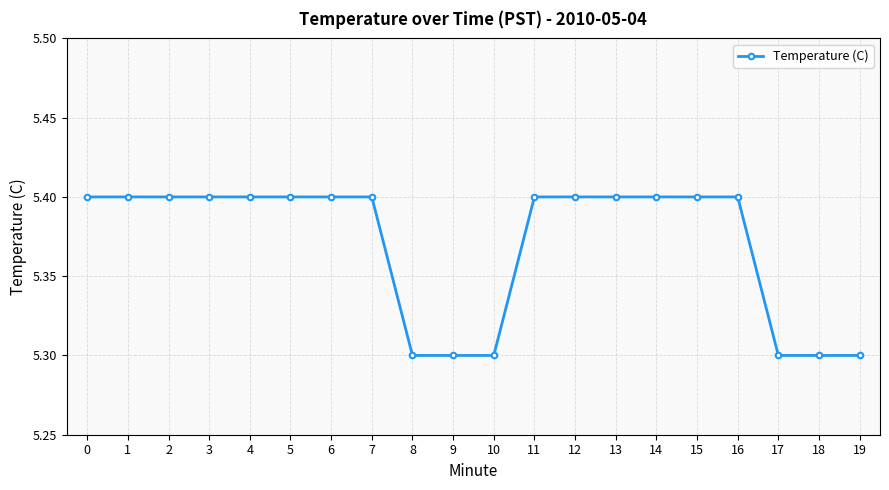

What is the value of the 16th point from the left?

5.4